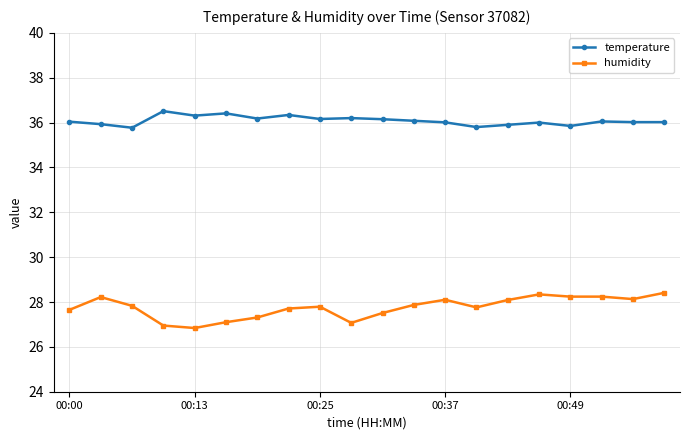

What is the average value of the humidity series?

27.8